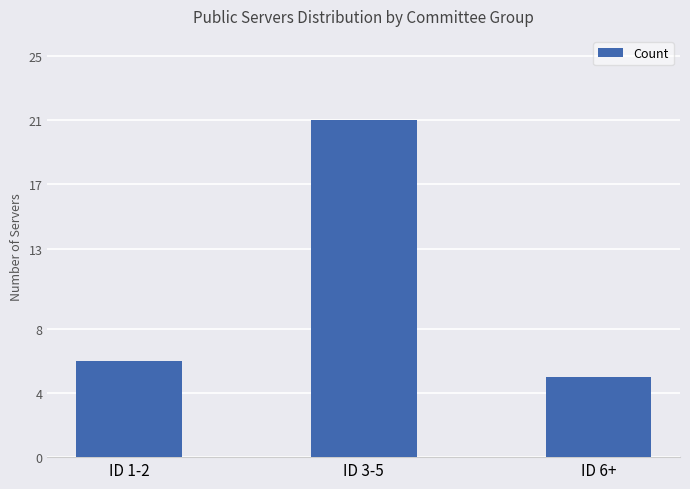

Is it true that the value at ID 1-2 is 2?

False